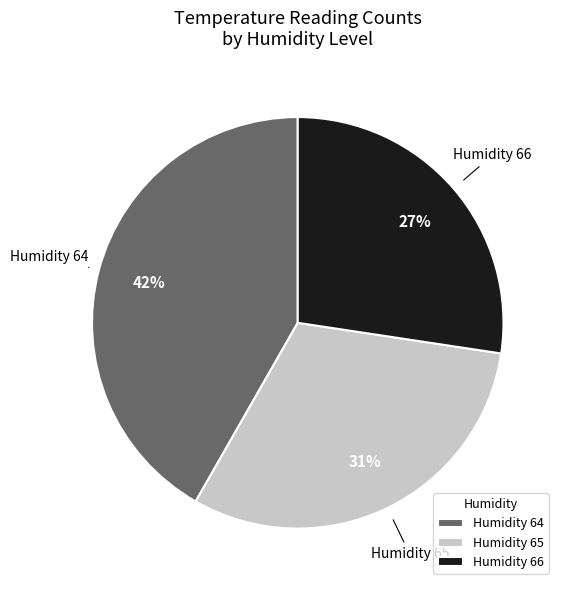

True or false: Humidity 66 accounts for 35% of the total.

False